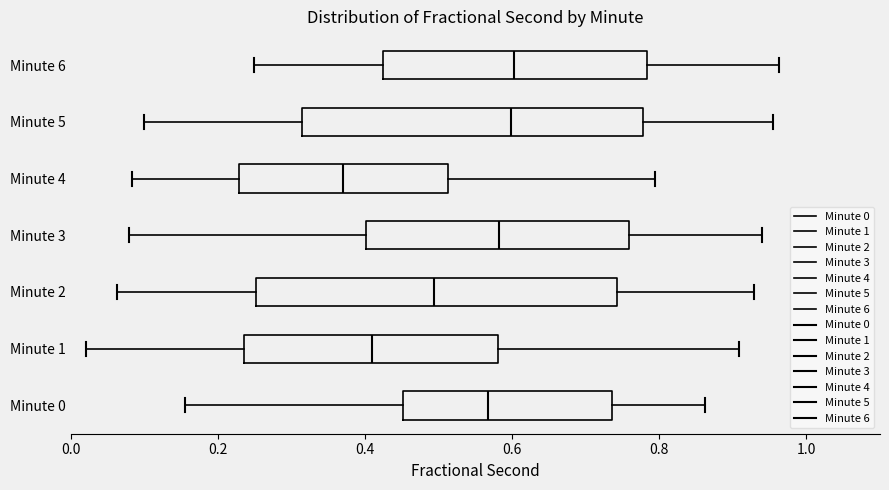

Reading bottom to top, transcribe this box plot: for each box, give where its median line is, the range the box spans, and where its two whiskers end, as read against the x-axis. The values are not printed on the chart, so give them approximately, as read against the axis.

Minute 0: median 0.56, box 0.46 to 0.74, whiskers 0.16 to 0.86
Minute 1: median 0.42, box 0.24 to 0.58, whiskers 0.02 to 0.90
Minute 2: median 0.50, box 0.26 to 0.74, whiskers 0.06 to 0.92
Minute 3: median 0.58, box 0.40 to 0.76, whiskers 0.08 to 0.94
Minute 4: median 0.38, box 0.22 to 0.52, whiskers 0.08 to 0.80
Minute 5: median 0.60, box 0.32 to 0.78, whiskers 0.10 to 0.96
Minute 6: median 0.60, box 0.42 to 0.78, whiskers 0.24 to 0.96